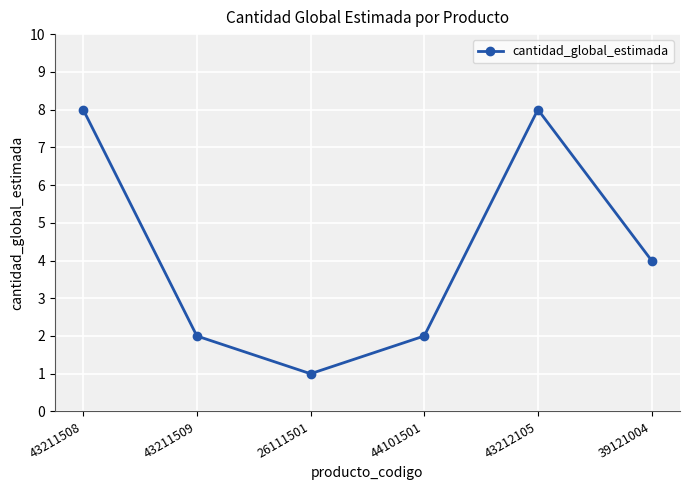

What is the sum of all values?

25